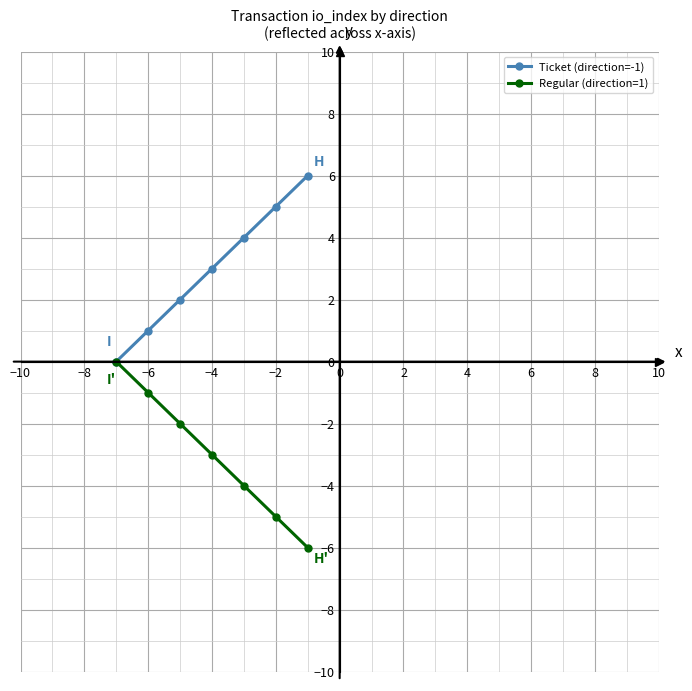

Is this an area chart (filled region under the line)?

No